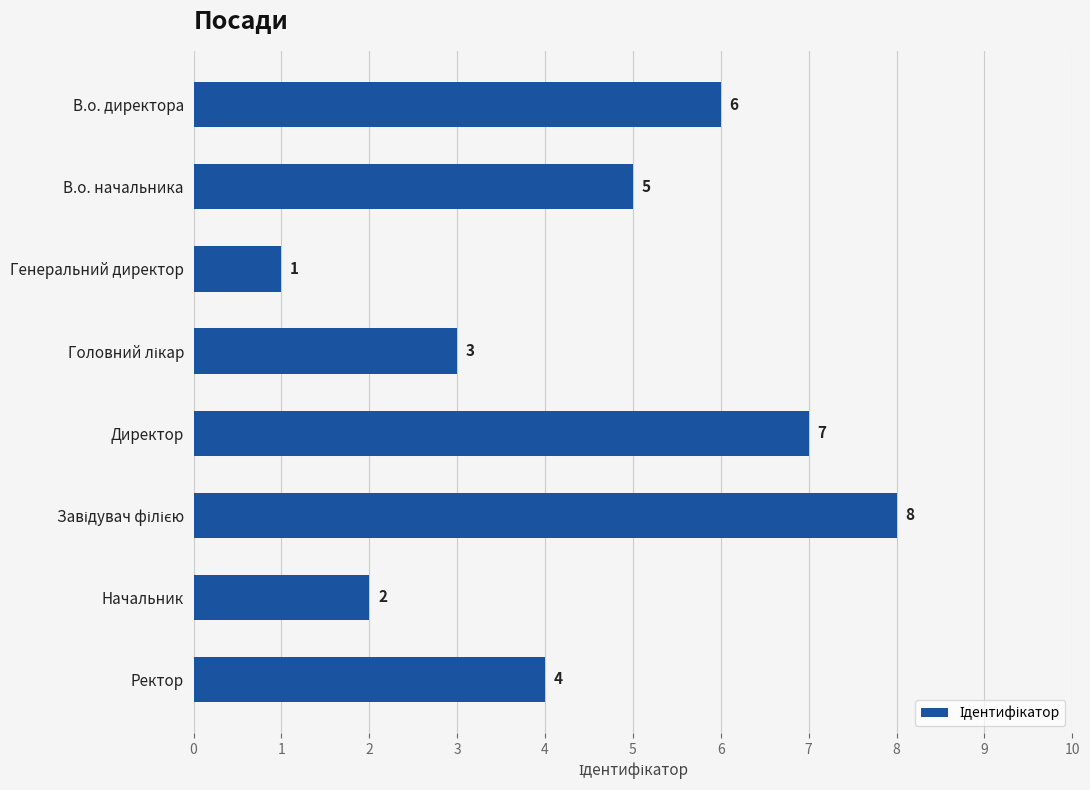

Reading top to bottom, transcribe all the data shown in this chart.

6	5	1	3	7	8	2	4